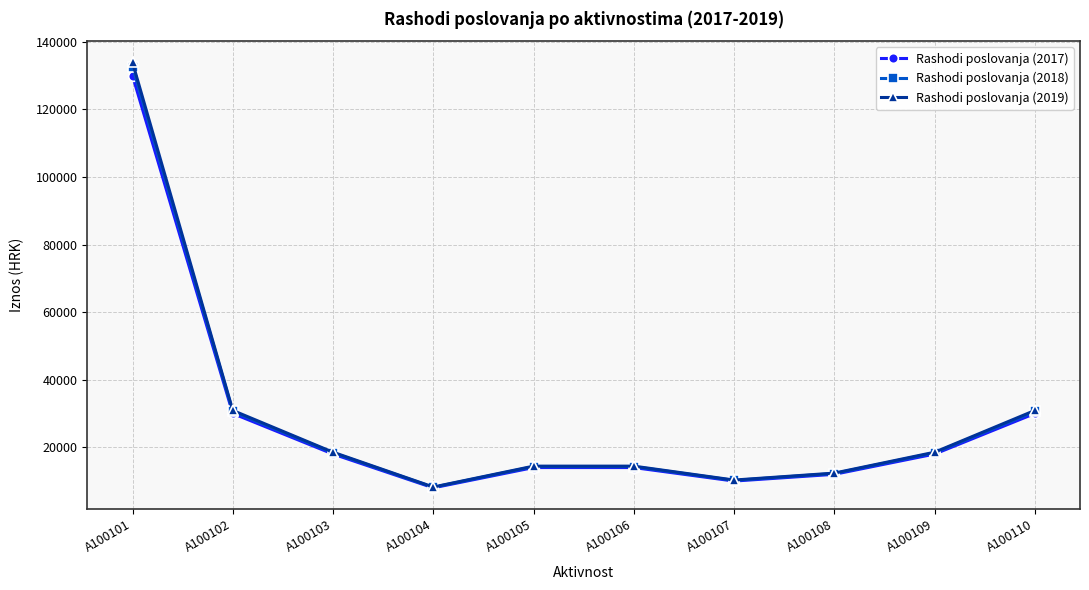

The value of Rashodi poslovanja (2018) at A100104 is 2130. True or false?

False